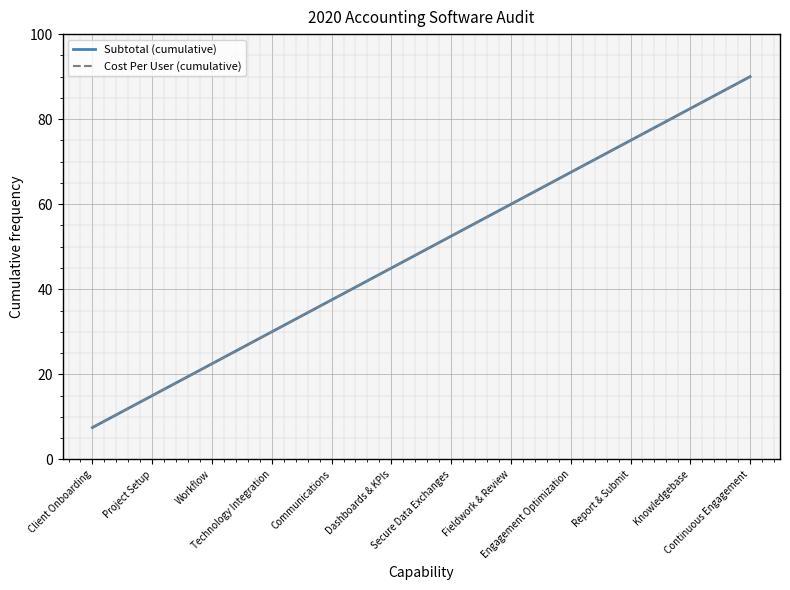

Between Communications and Engagement Optimization, which series saw the biggest shift?

Subtotal (cumulative)